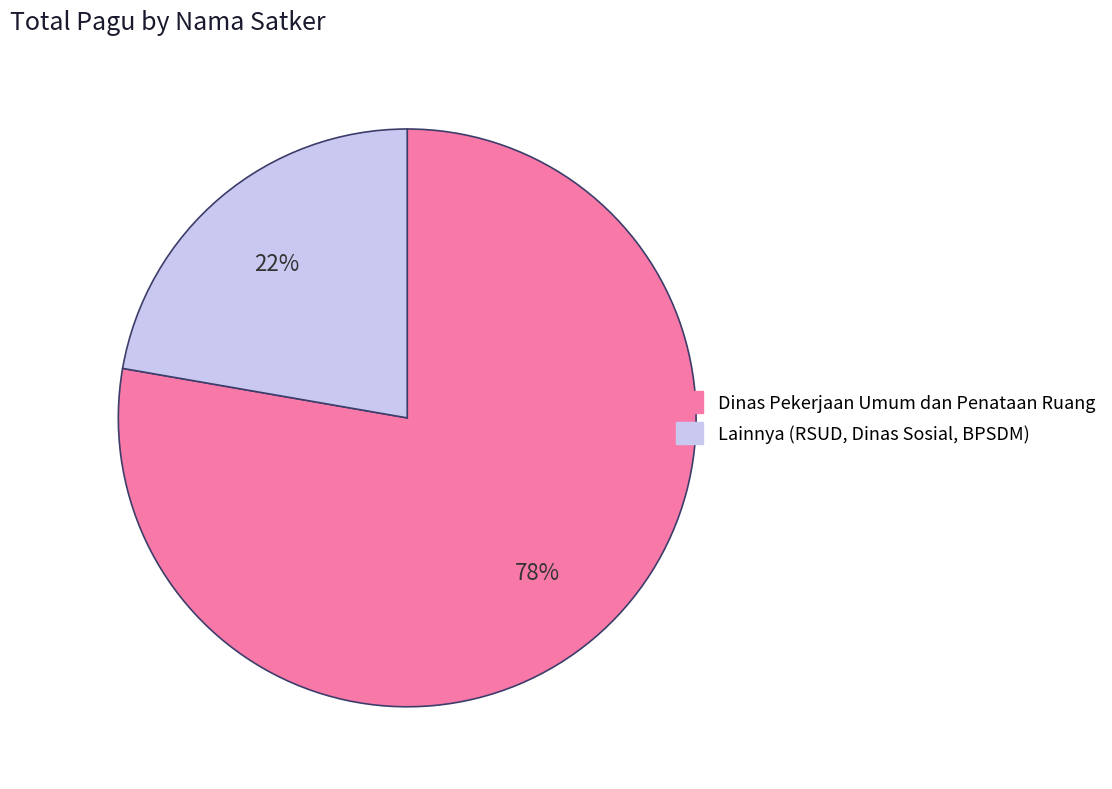

Count the number of slices in the pie.

2